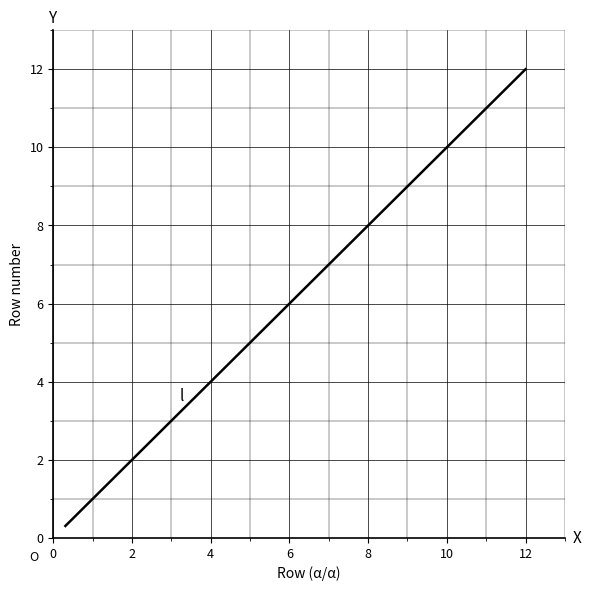

What is the greatest value displayed?

12.0